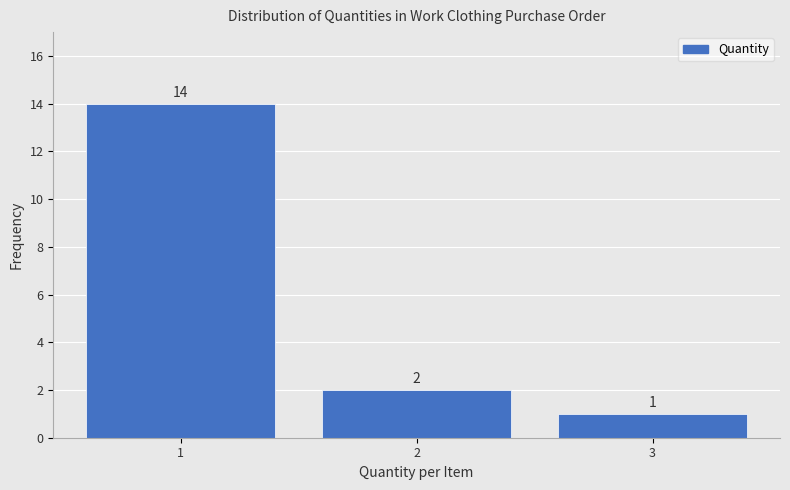

Reading left to right, extract all data points from this chart.

14	2	1